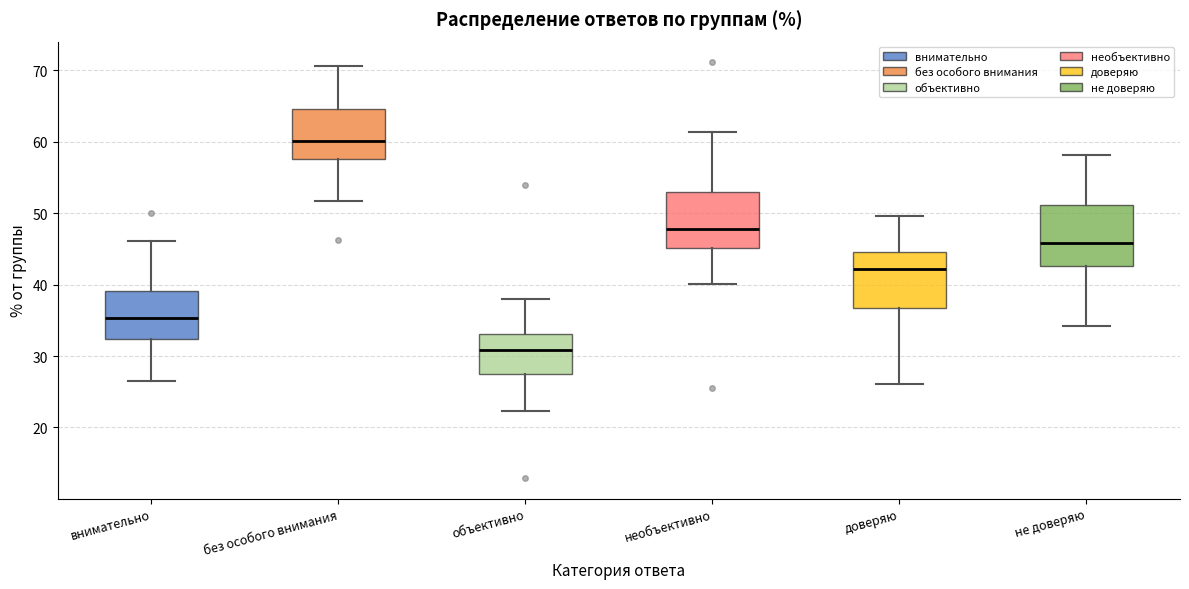

Reading left to right, read every box against the y-axis: the position of its median line, the range the box covers, and the ends of its whiskers. The values are not printed on the chart, so give them approximately, as read against the axis.

внимательно: median 35, box 32 to 39, whiskers 27 to 46
без особого внимания: median 60, box 58 to 65, whiskers 52 to 71
объективно: median 31, box 28 to 33, whiskers 22 to 38
необъективно: median 48, box 45 to 53, whiskers 40 to 61
доверяю: median 42, box 37 to 45, whiskers 26 to 50
не доверяю: median 46, box 43 to 51, whiskers 34 to 58